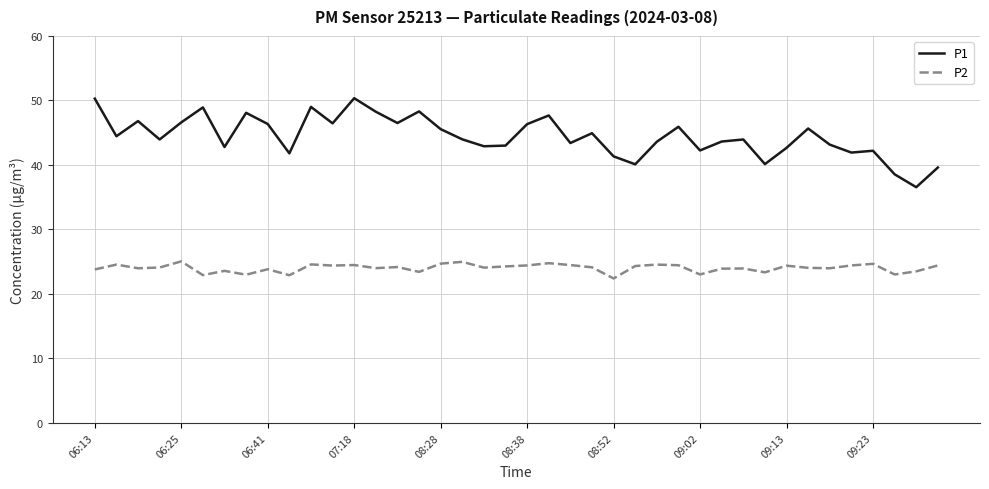

What is the difference between the maximum and minimum values in the P1 series?

13.8